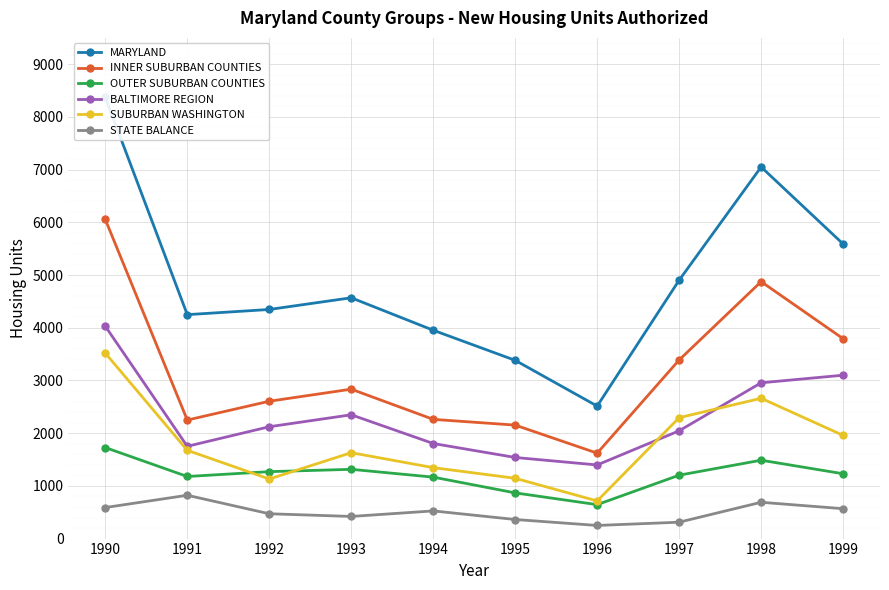

How many lines are shown in the chart?

6